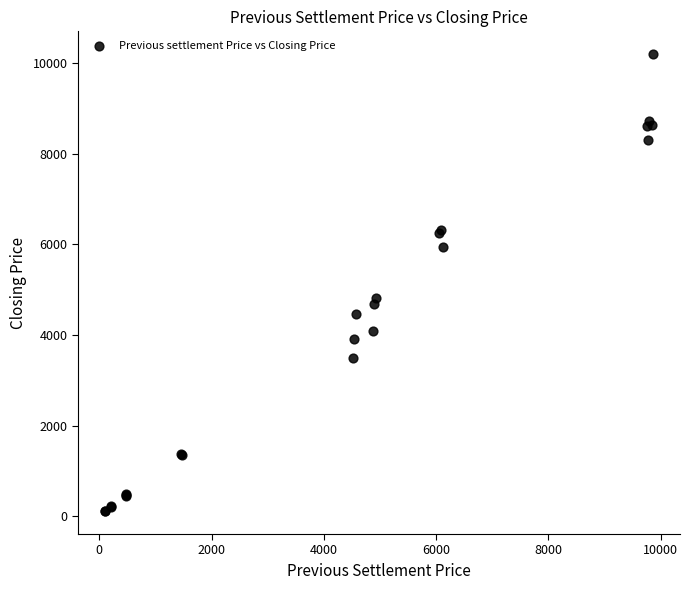

What Y value in the scatter plot is closest to 5156?

4808.8